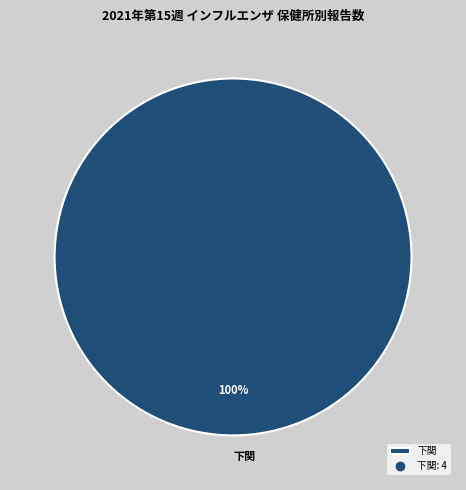

Which category accounts for the majority?

下関